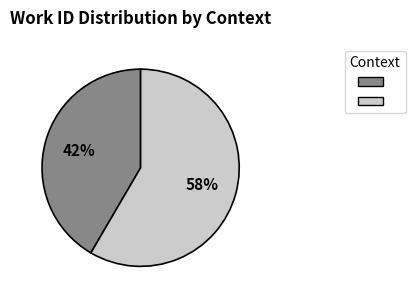

Is there any slice that represents more than half of the pie?

Yes